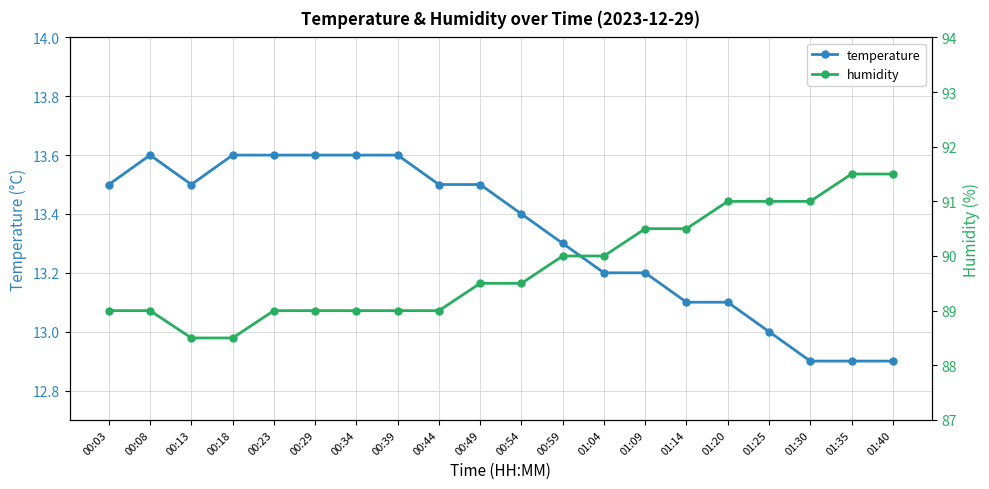

How many humidity values are between 89 and 91?

16